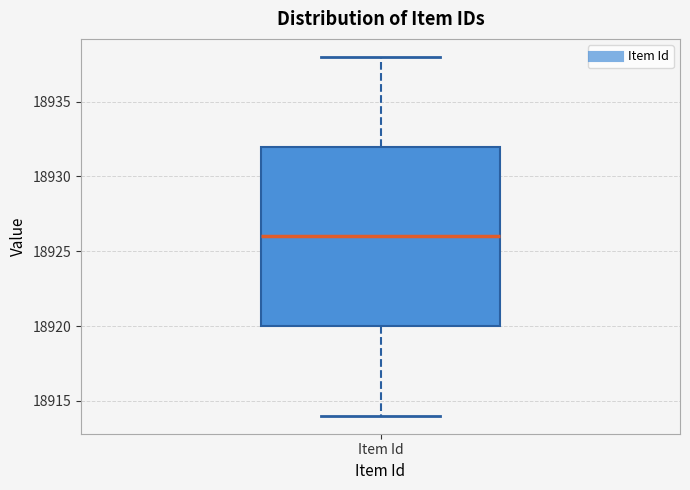

Where is the lower edge of the box for Item Id on the y-axis? The values are not printed on the chart, so give them approximately, as read against the axis.

18920